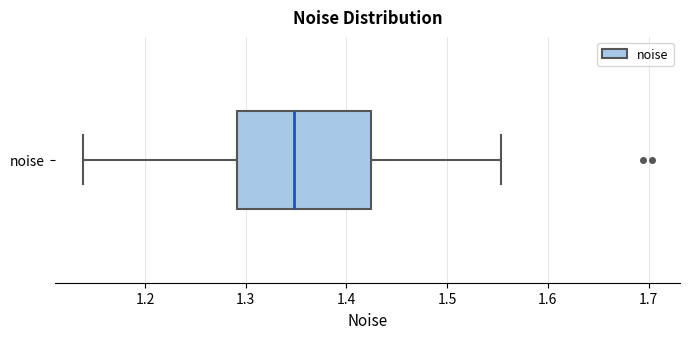

Read this box plot against the x-axis: the position of the median line, the range covered by the box, and the ends of both whiskers. The values are not printed on the chart, so give them approximately, as read against the axis.

median 1.35, box 1.29 to 1.42, whiskers 1.14 to 1.55